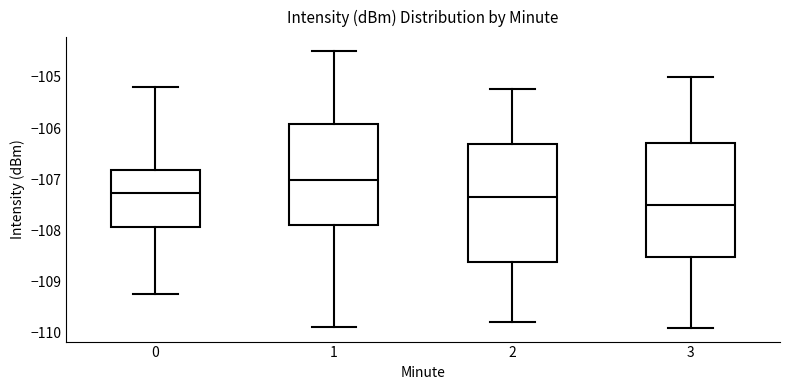

Where is the lower edge of the box at x = 1 on the y-axis? The values are not printed on the chart, so give them approximately, as read against the axis.

-107.9